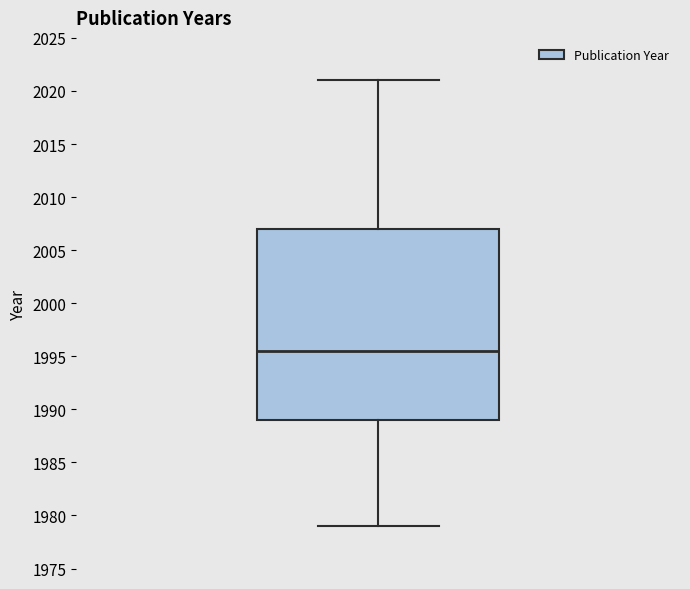

Where is the upper edge of the box on the y-axis? The values are not printed on the chart, so give them approximately, as read against the axis.

2007.0